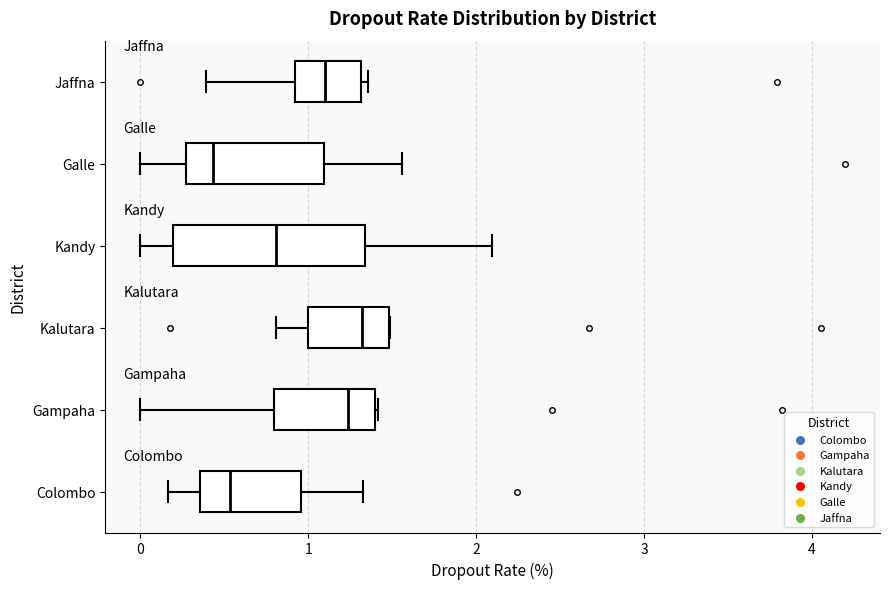

Where is the left edge of the box for Jaffna on the x-axis? The values are not printed on the chart, so give them approximately, as read against the axis.

0.9